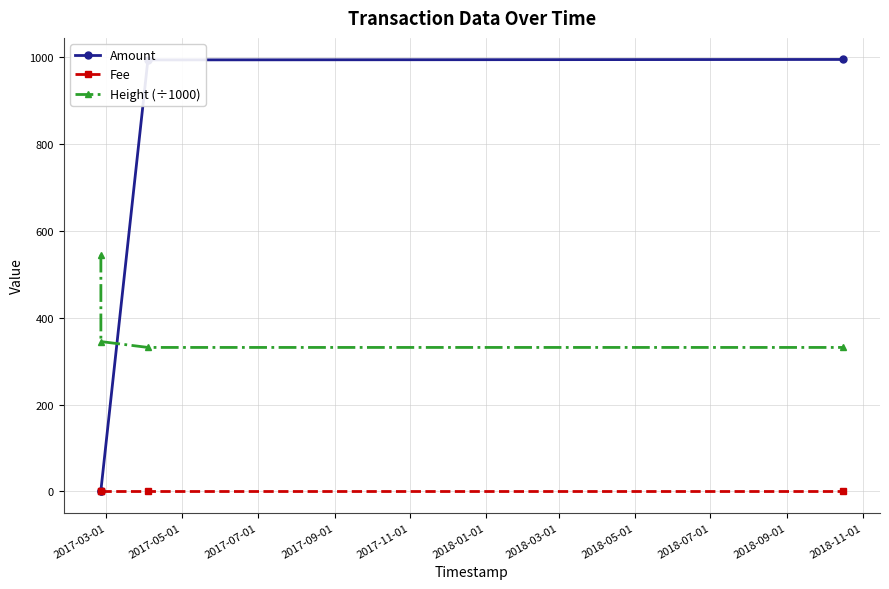

After their last crossing, which series has the higher values: Amount or Height (÷1000)?

Amount